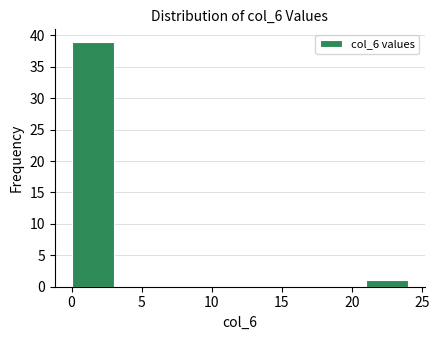

What is the height of the bar covering 0 to 3 on the x-axis? The values are not printed on the chart, so give them approximately, as read against the axis.

39